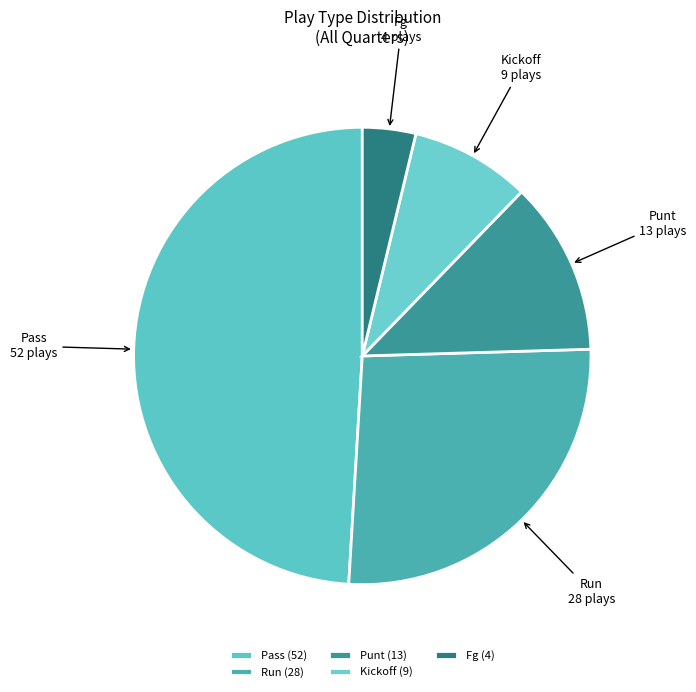

Rank the categories by value from highest to lowest.

Pass (52), Run (28), Punt (13), Kickoff (9), Fg (4)